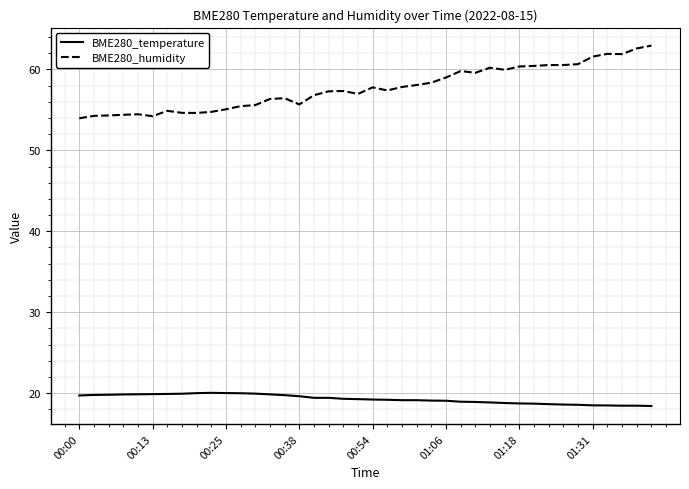

What is the minimum value shown in the chart?

18.4